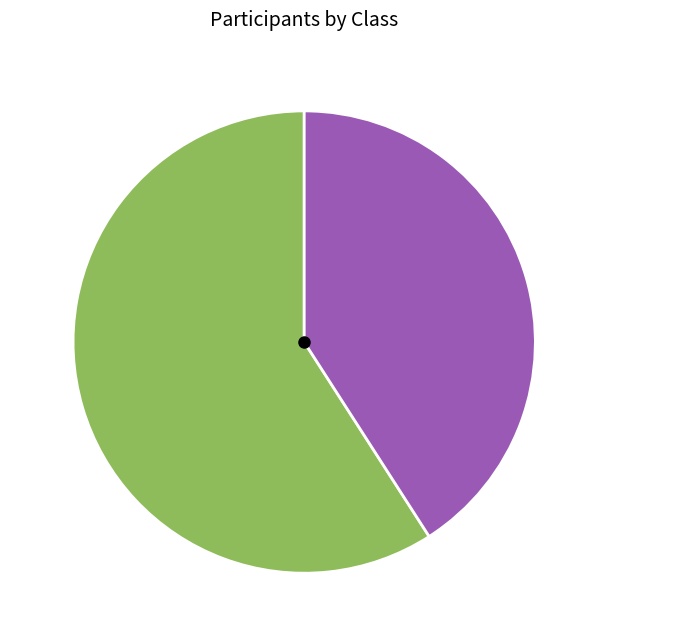

Does any single category account for the majority?

Yes